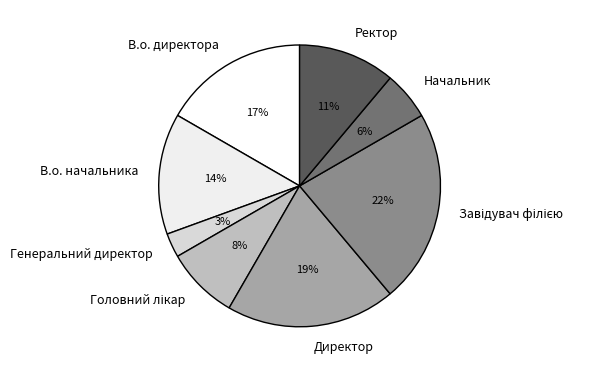

Is it true that Ректор is 11% of the pie?

True